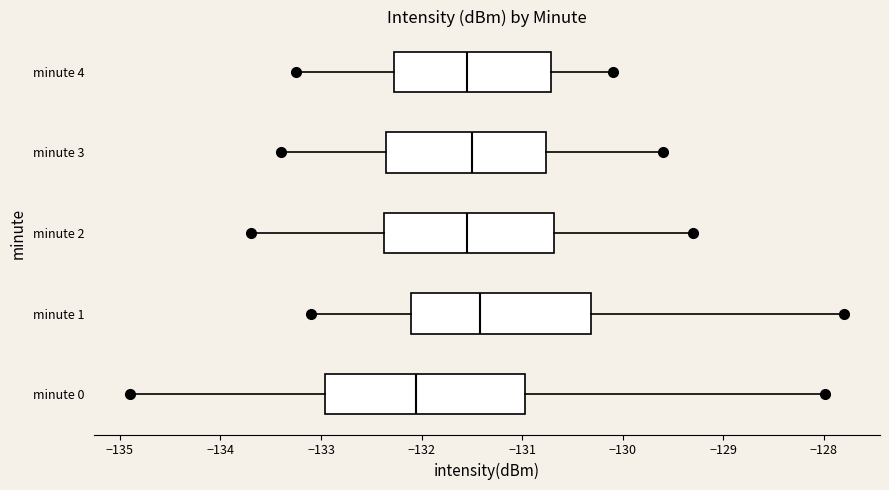

Which box's median line is the furthest to the left?

minute 0